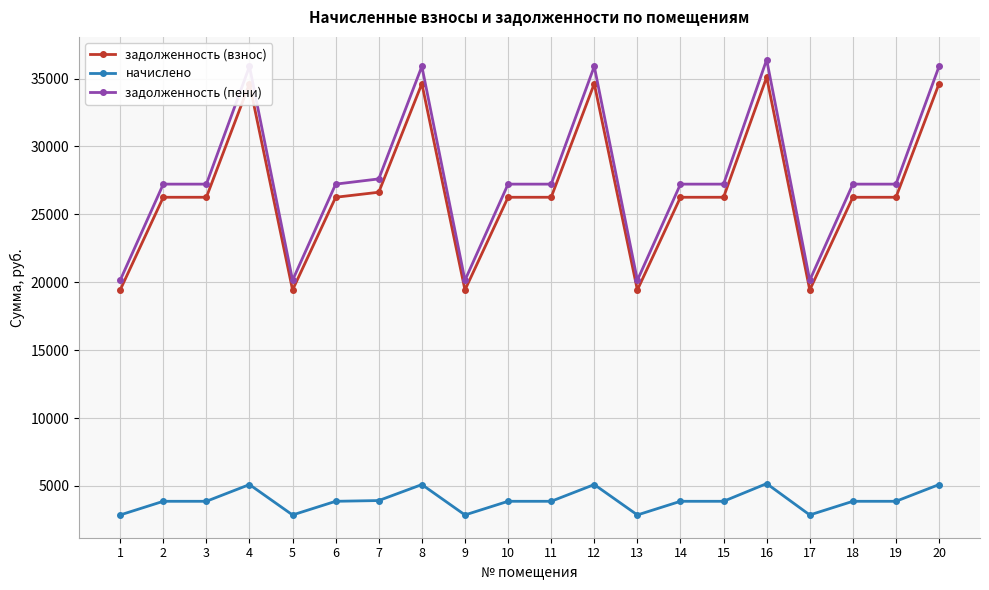

True or false: начислено has more than 1 interior local peaks.

True